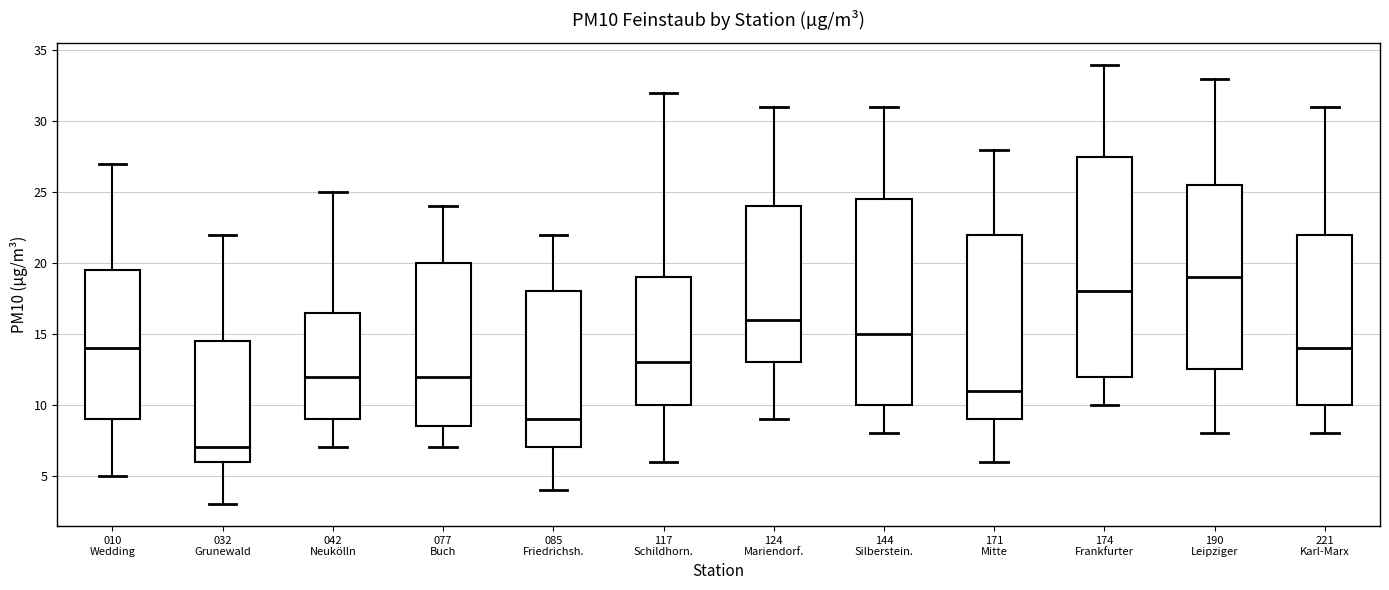

Reading left to right, read every box against the y-axis: the position of its median line, the range the box covers, and the ends of its whiskers. The values are not printed on the chart, so give them approximately, as read against the axis.

010 Wedding: median 14.0, box 9.0 to 19.5, whiskers 5.0 to 27.0
032 Grunewald: median 7.0, box 6.0 to 14.5, whiskers 3.0 to 22.0
042 Neukölln: median 12.0, box 9.0 to 16.5, whiskers 7.0 to 25.0
077 Buch: median 12.0, box 8.5 to 20.0, whiskers 7.0 to 24.0
085 Friedrichsh.: median 9.0, box 7.0 to 18.0, whiskers 4.0 to 22.0
117 Schildhorn.: median 13.0, box 10.0 to 19.0, whiskers 6.0 to 32.0
124 Mariendorf.: median 16.0, box 13.0 to 24.0, whiskers 9.0 to 31.0
144 Silberstein.: median 15.0, box 10.0 to 24.5, whiskers 8.0 to 31.0
171 Mitte: median 11.0, box 9.0 to 22.0, whiskers 6.0 to 28.0
174 Frankfurter: median 18.0, box 12.0 to 27.5, whiskers 10.0 to 34.0
190 Leipziger: median 19.0, box 12.5 to 25.5, whiskers 8.0 to 33.0
221 Karl-Marx: median 14.0, box 10.0 to 22.0, whiskers 8.0 to 31.0